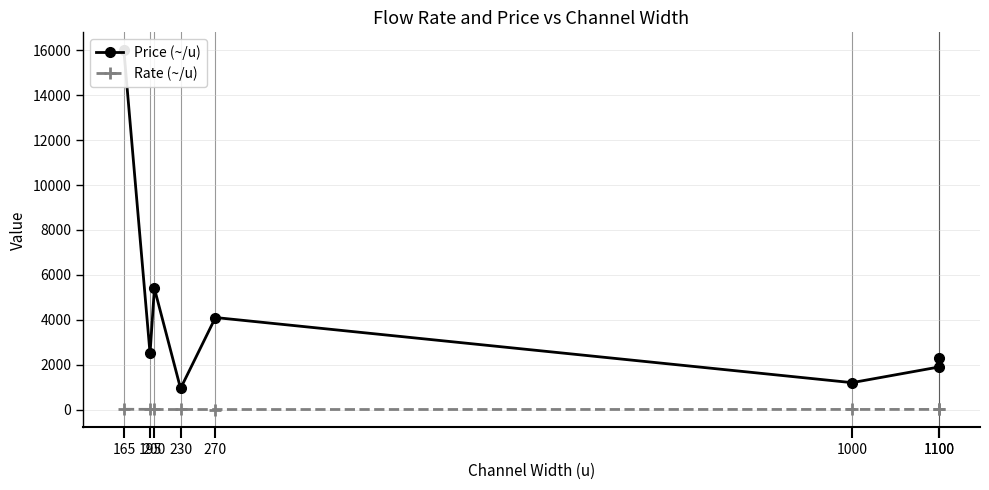

The value of Rate (~/u) at 200 is 4.9. True or false?

True